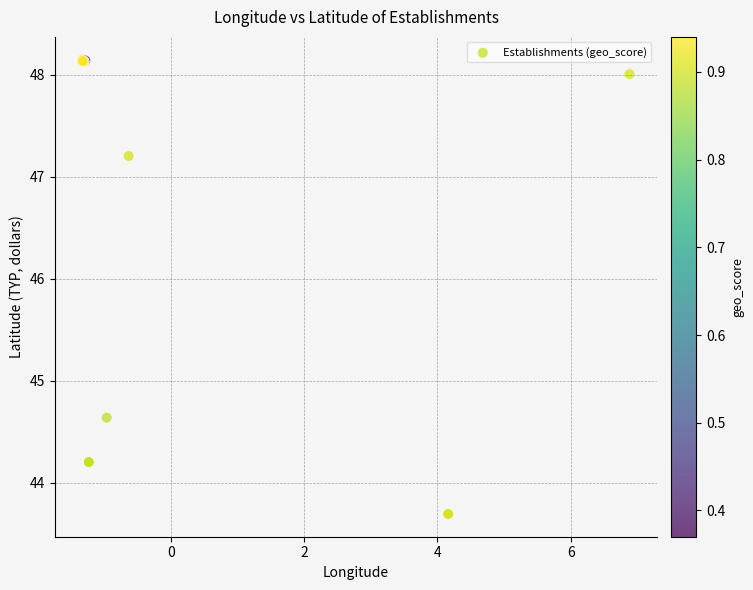

What Y value in the scatter plot is closest to 45?

44.6